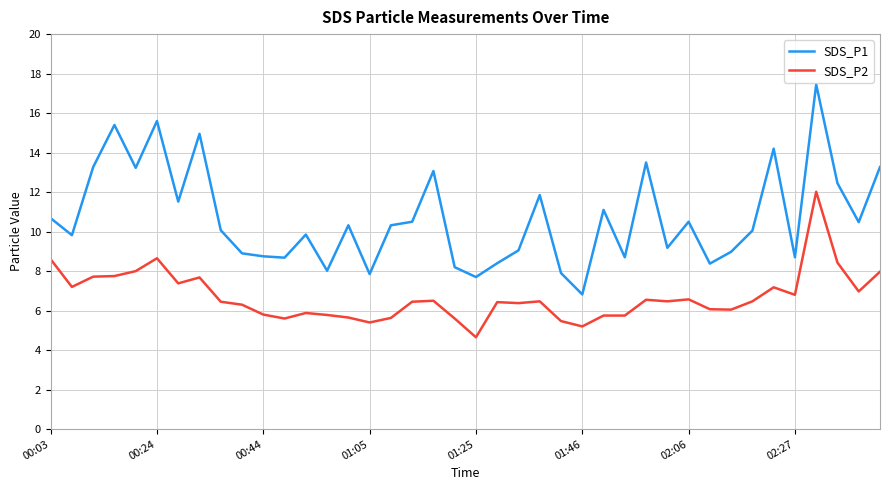

Which series has the largest total across all categories?

SDS_P1